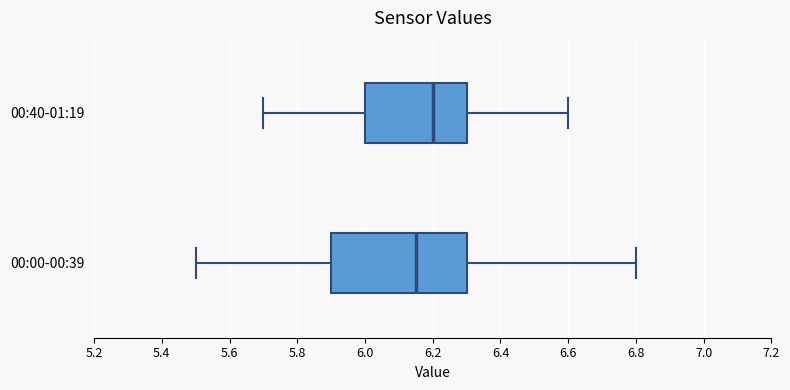

Which box's median line is the furthest to the left?

00:00-00:39